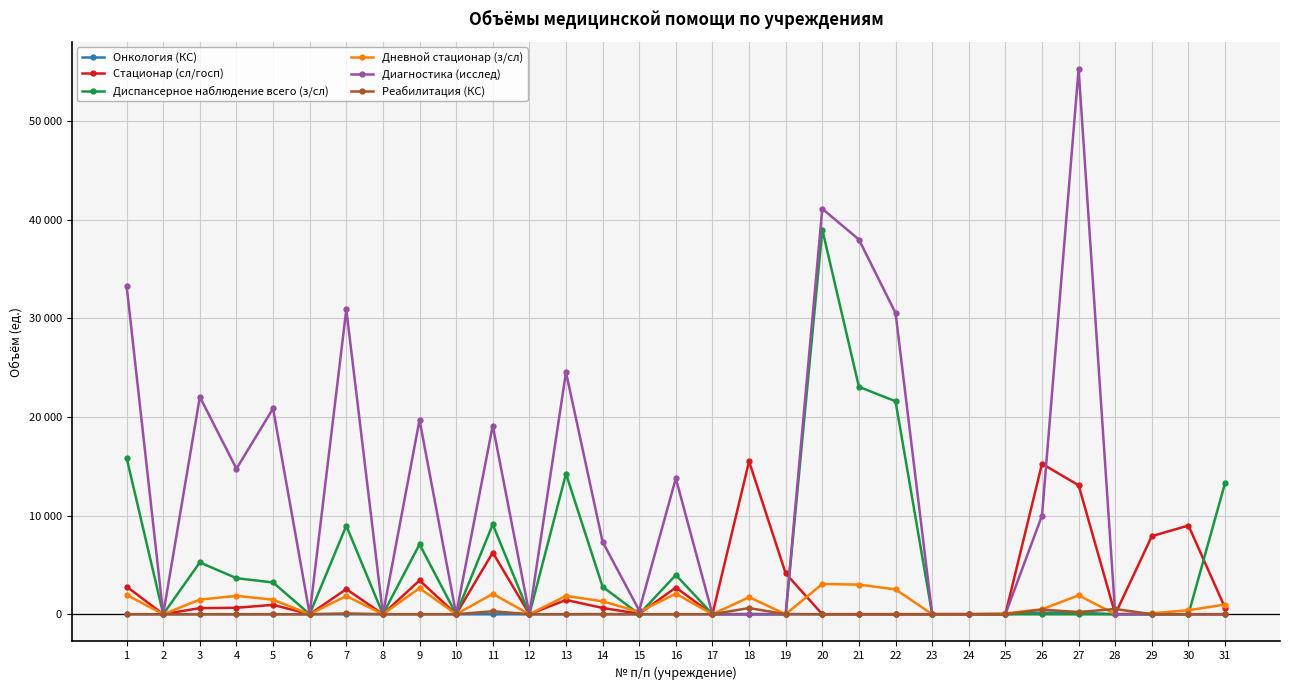

After their last crossing, which series has the higher values: Стационар (сл/госп) or Реабилитация (КС)?

Стационар (сл/госп)